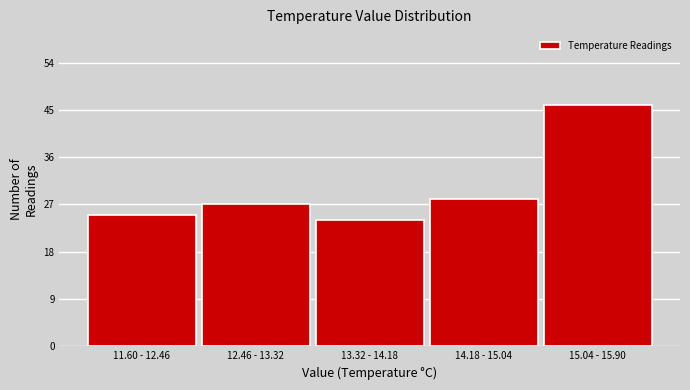

Reading left to right, list all the values displayed in this chart.

11.60 - 12.46=25	12.46 - 13.32=27	13.32 - 14.18=24	14.18 - 15.04=28	15.04 - 15.90=46